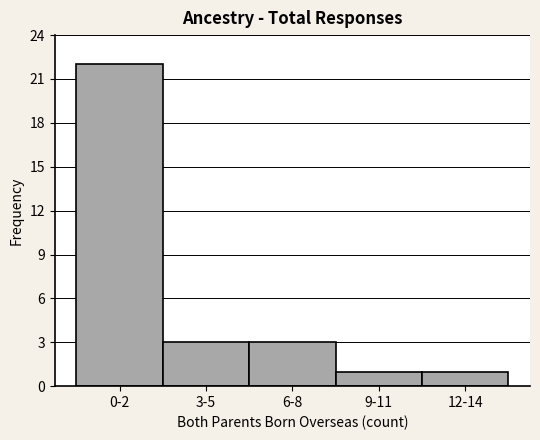

Reading left to right, extract all data points from this chart.

22	3	3	1	1